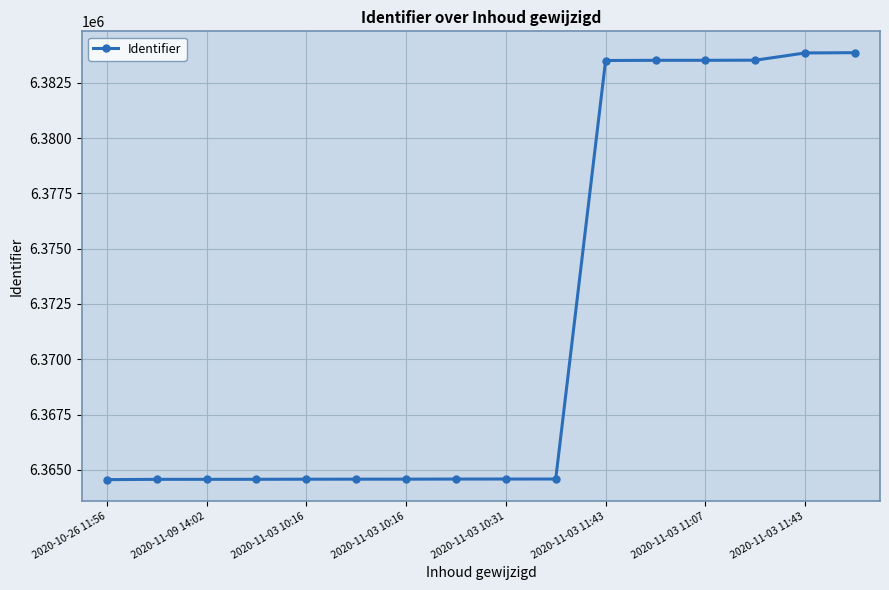

What is the difference between the maximum and minimum values?

19308